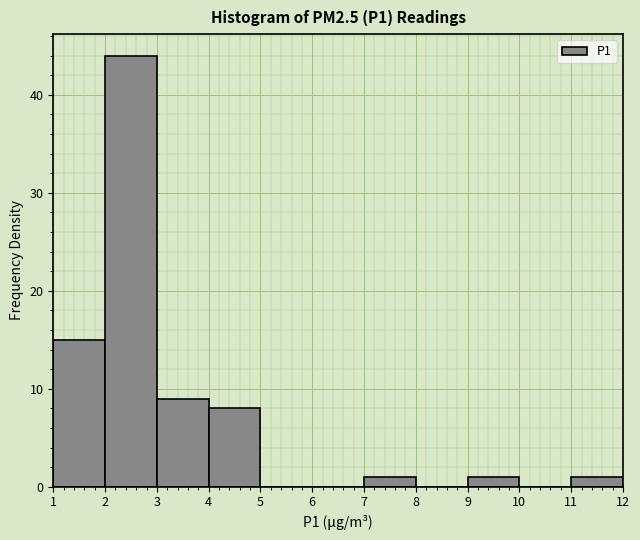

Reading left to right, transcribe this chart: for each bar, give the range it covers on the x-axis and its height. The values are not printed on the chart, so give them approximately, as read against the axis.

1 to 2: 15
2 to 3: 44
3 to 4: 9
4 to 5: 8
5 to 6: 0
6 to 7: 0
7 to 8: 1
8 to 9: 0
9 to 10: 1
10 to 11: 0
11 to 12: 1